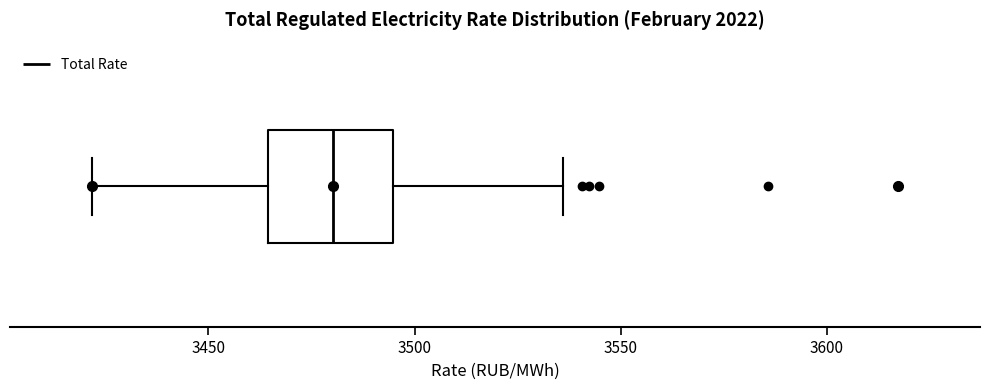

Transcribe this box plot: give where the median line is, the range the box spans, and where the two whiskers end, as read against the x-axis. The values are not printed on the chart, so give them approximately, as read against the axis.

median 3480, box 3465 to 3495, whiskers 3420 to 3535